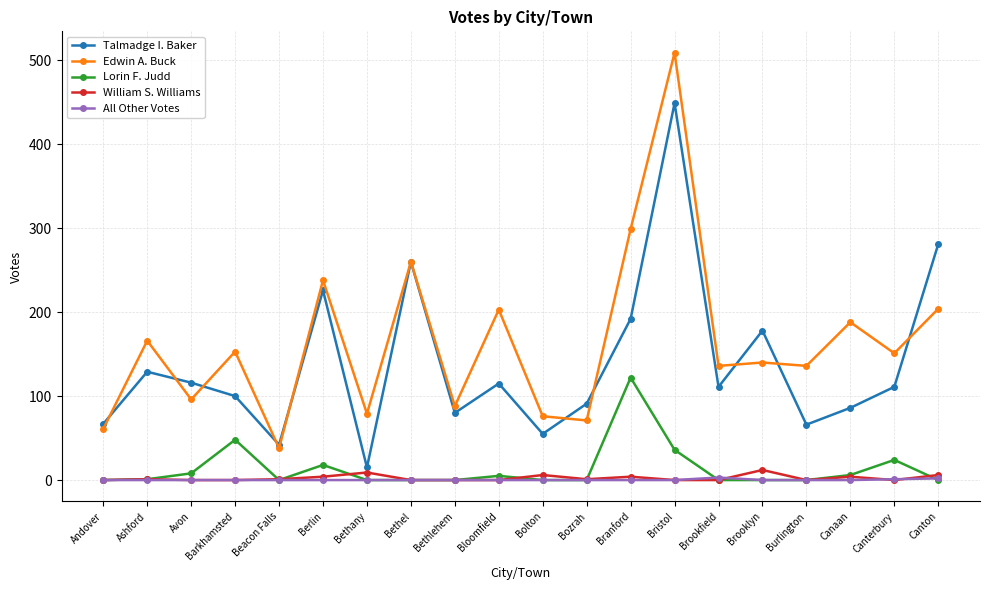

At how many categories does at least one series exceed 443?

1